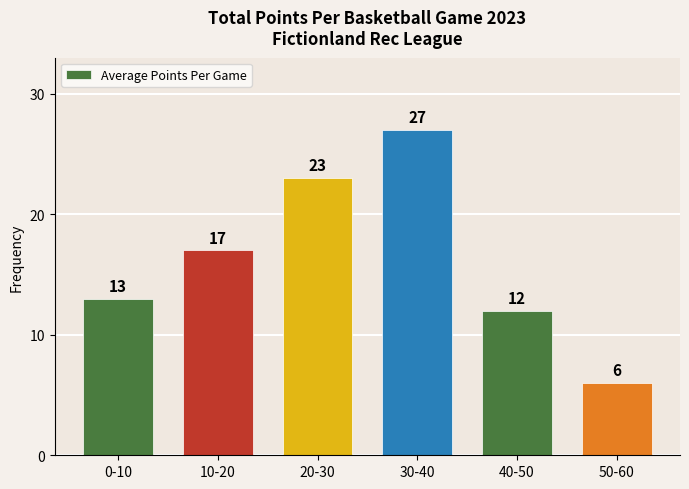

Reading left to right, extract all data points from this chart.

0-10=13	10-20=17	20-30=23	30-40=27	40-50=12	50-60=6